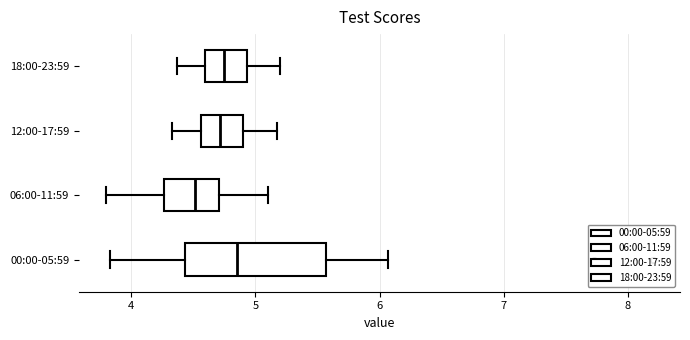

Where does the left whisker of the box for 12:00-17:59 end on the x-axis? The values are not printed on the chart, so give them approximately, as read against the axis.

4.3